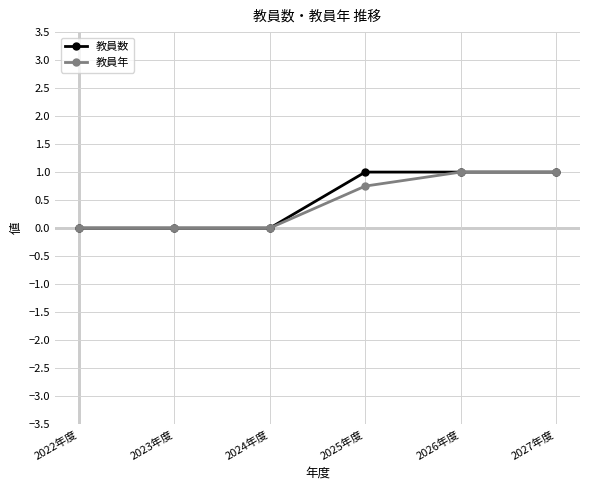

The 教員数 series shows 1.5 at 2025年度. True or false?

False